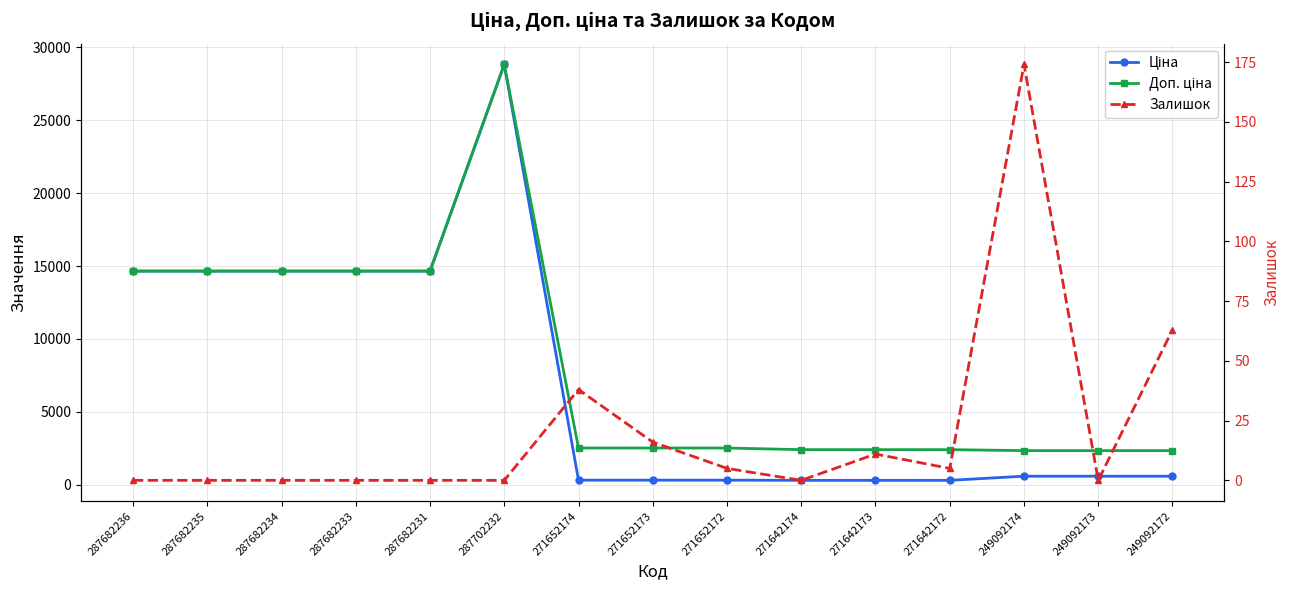

Is the value of Залишок at 287702232 greater than the value of Доп. ціна at 287682235?

No